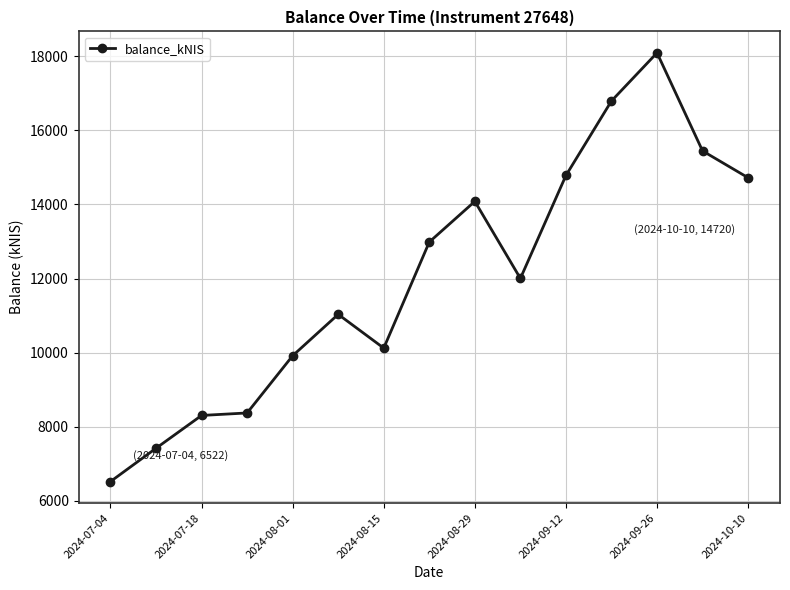

True or false: there are more than 0 points higher than both neighbors.

True